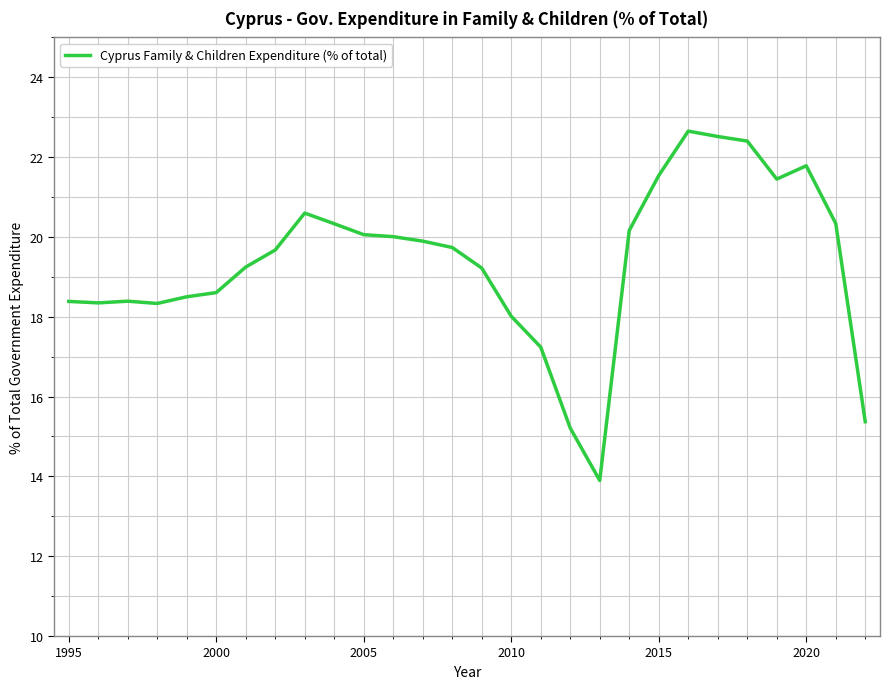

What is the greatest value displayed?

22.7